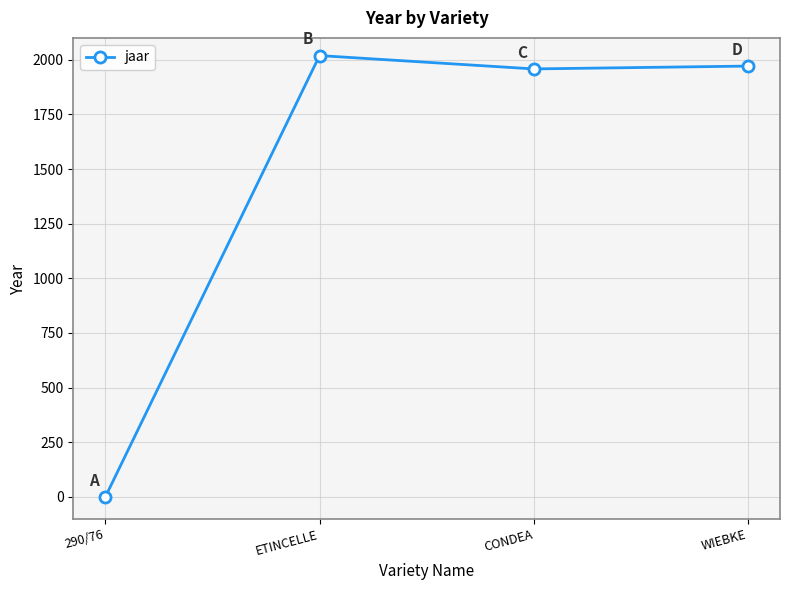

What is the label of the 4th point from the left?

WIEBKE